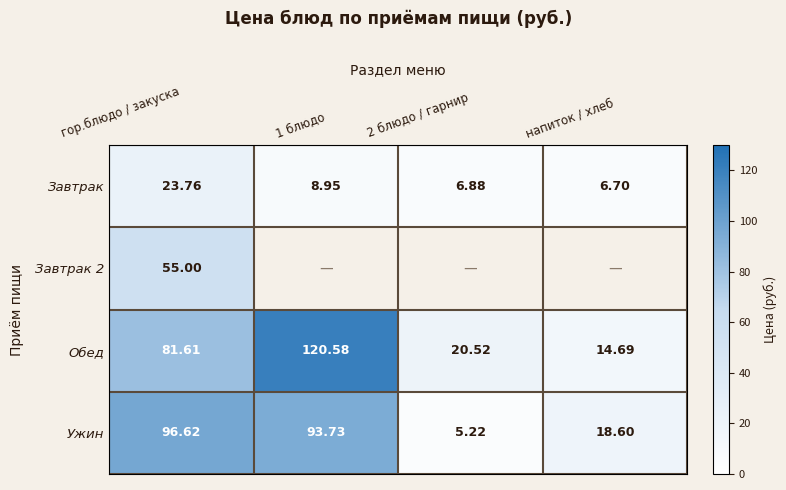

At which label does Обед first exceed 81?

гор.блюдо / закуска